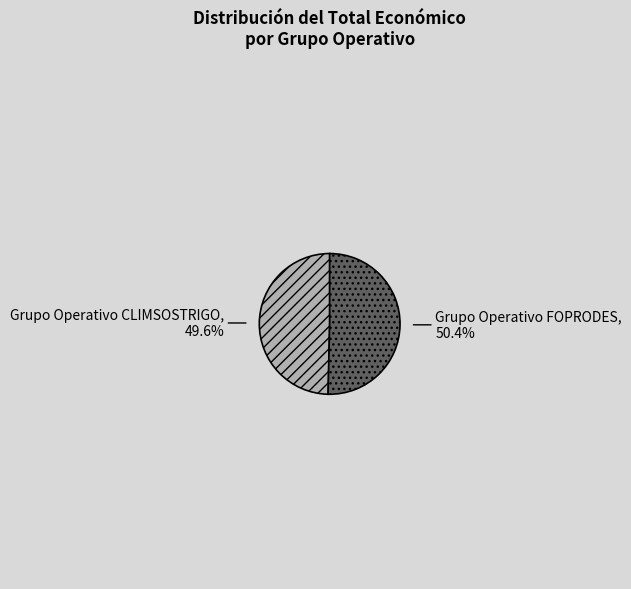

Between Grupo Operativo CLIMSOSTRIGO and Grupo Operativo FOPRODES, which is larger?

Grupo Operativo FOPRODES